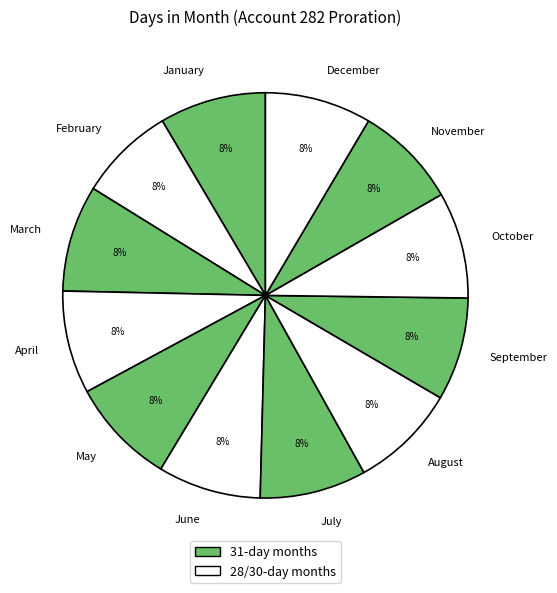

To the nearest percent, what portion does December represent?

8%